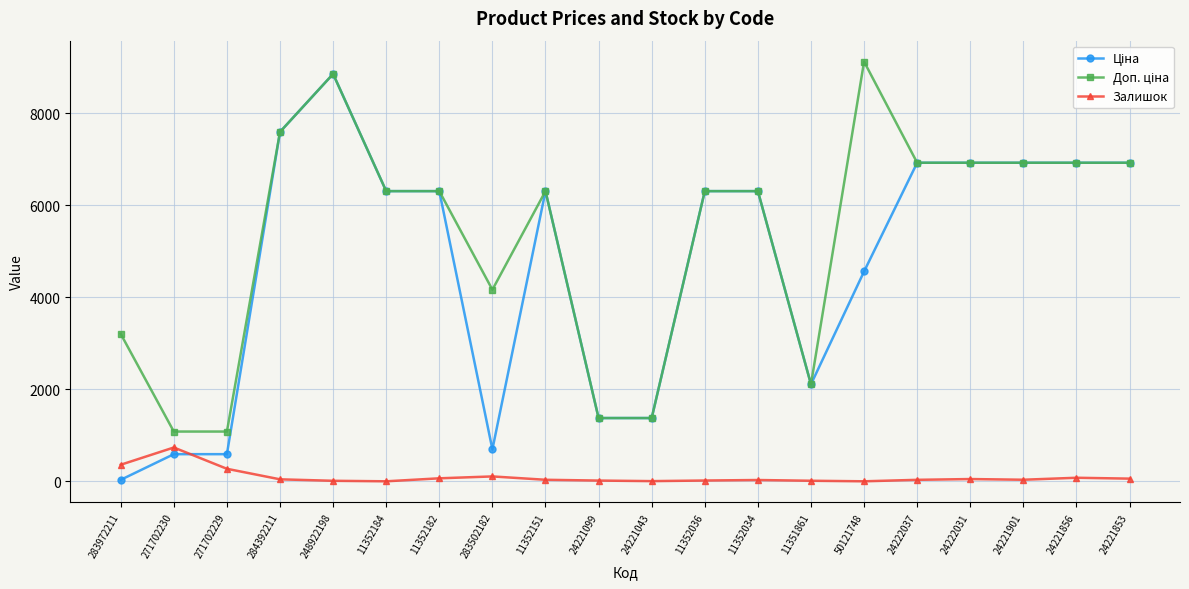

At which category is the sum across all series the highest?

248922198